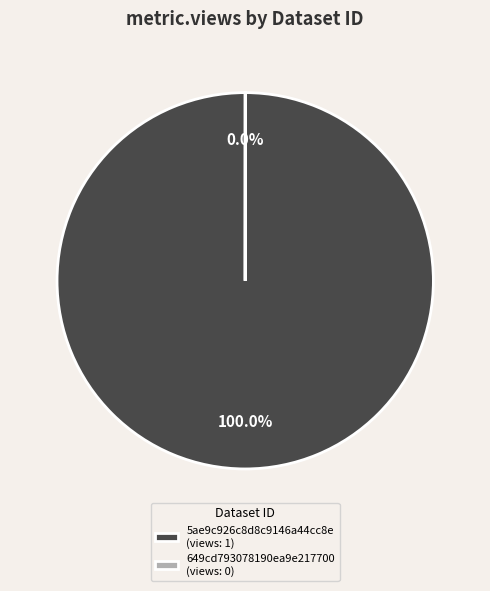

To the nearest percent, what is the difference between the largest and smallest slice percentages?

100%